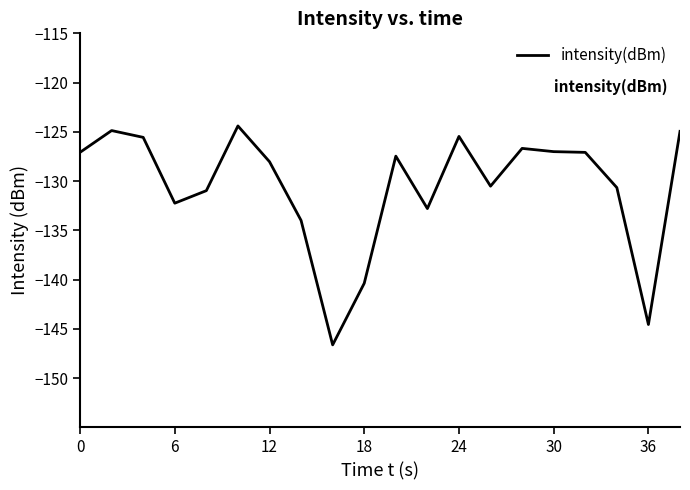

What is the difference between the maximum and second lowest values?

20.2